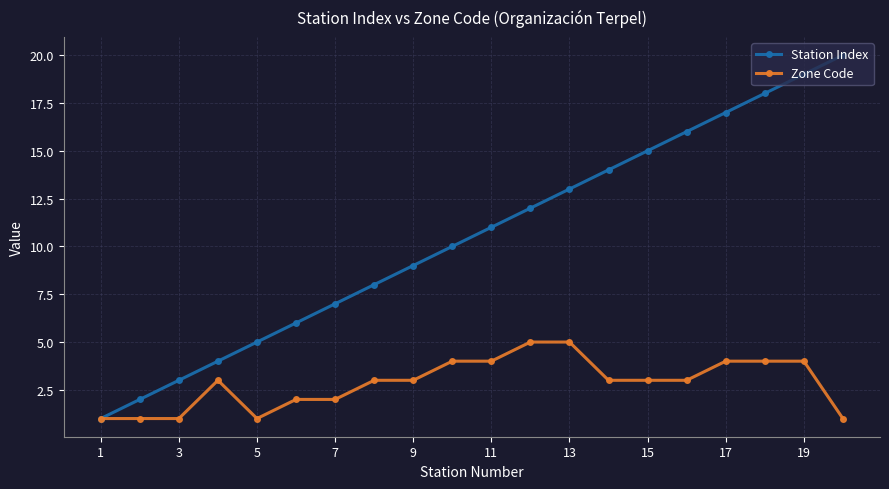

Which series has the largest total across all categories?

Station Index